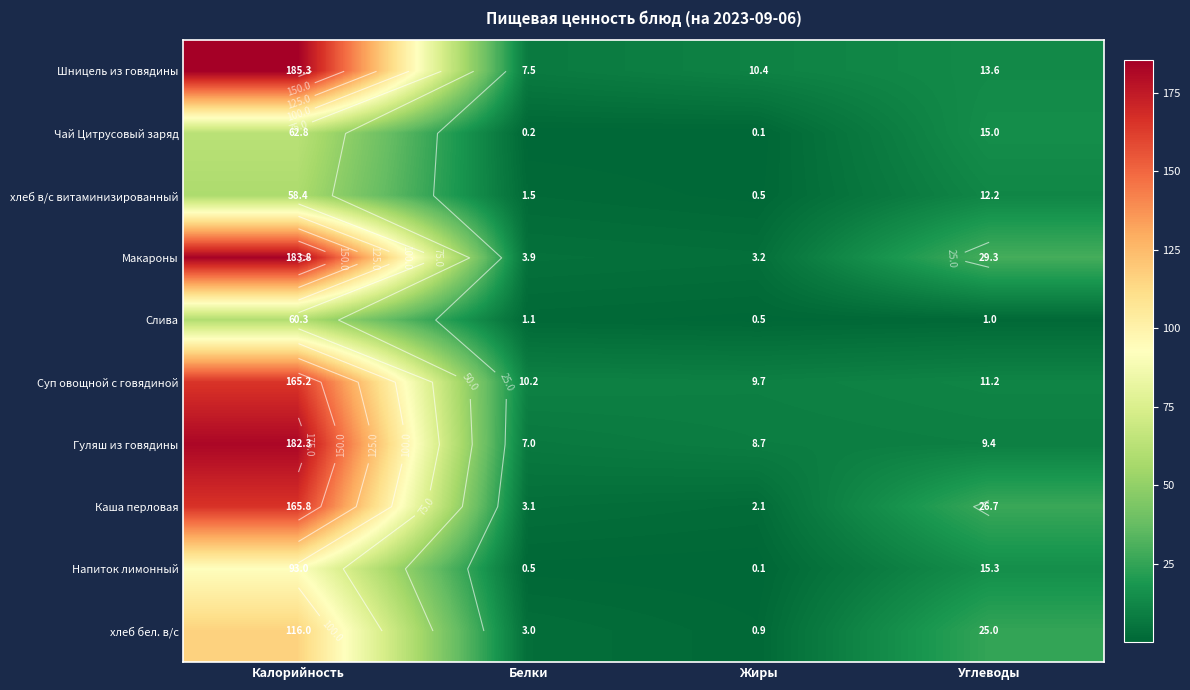

Which series has the largest total across all categories?

Макароны